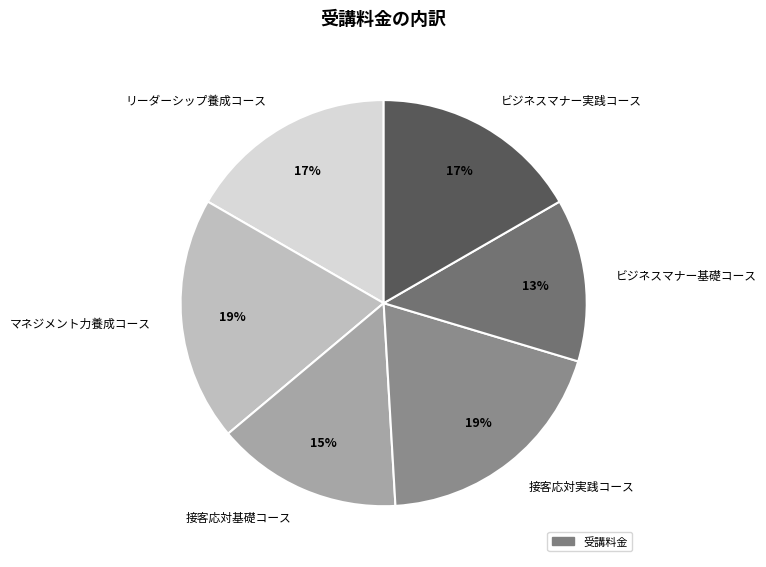

Count the number of slices in the pie.

6